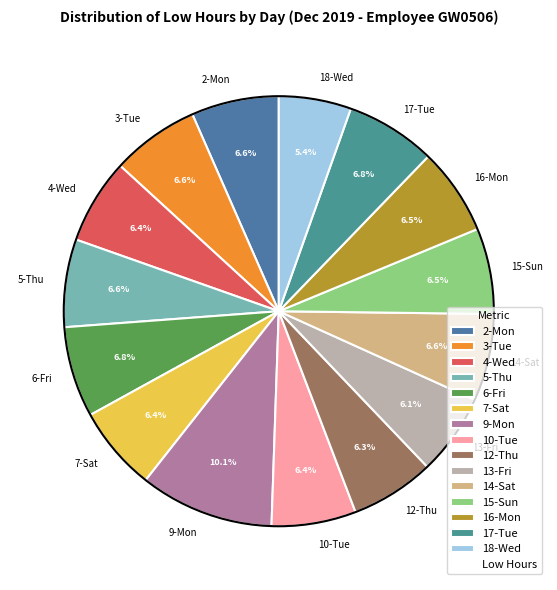

What percentage is NOT represented by 4-Wed?

93.6%